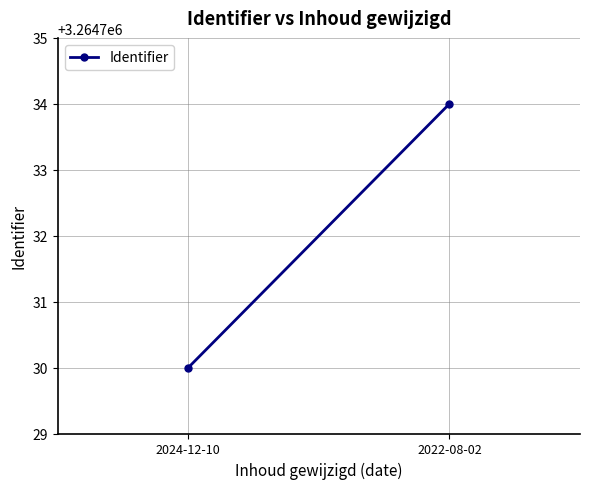

Is it true that the value at 2022-08-02 is 3264734?

True